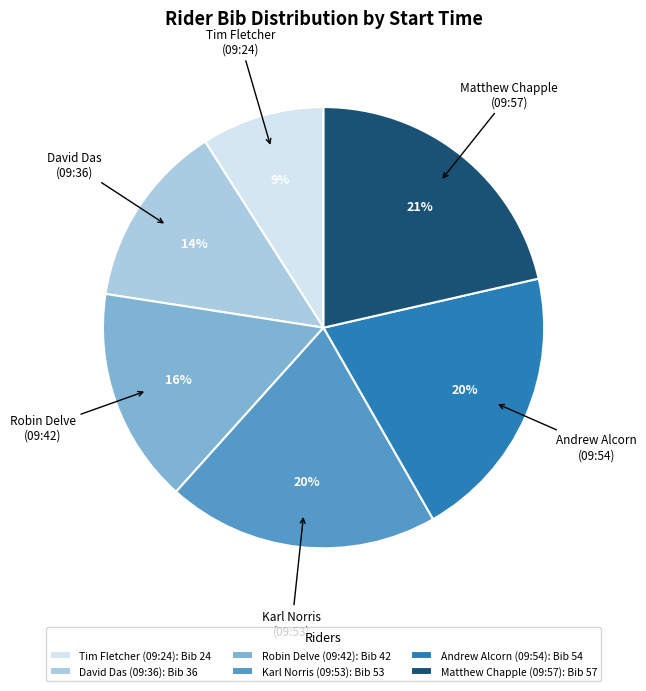

What percentage is the Karl Norris (09:53) slice, to the nearest percent?

20%